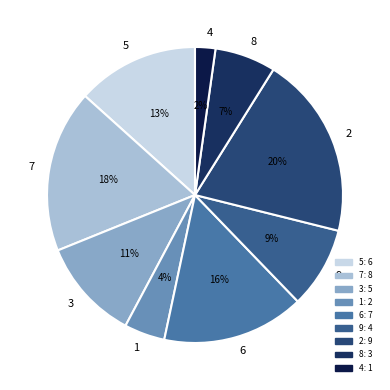

To the nearest percent, what is the average slice percentage?

11%